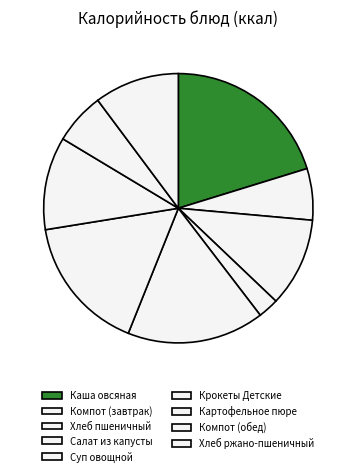

How many slices are in this pie chart?

9